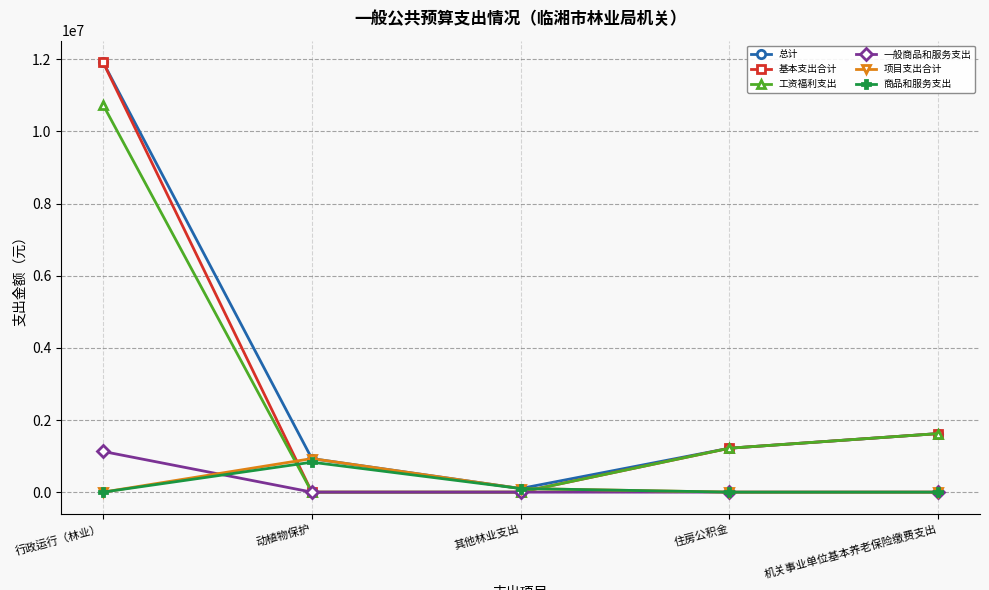

Which series has the largest range (max minus min)?

基本支出合计